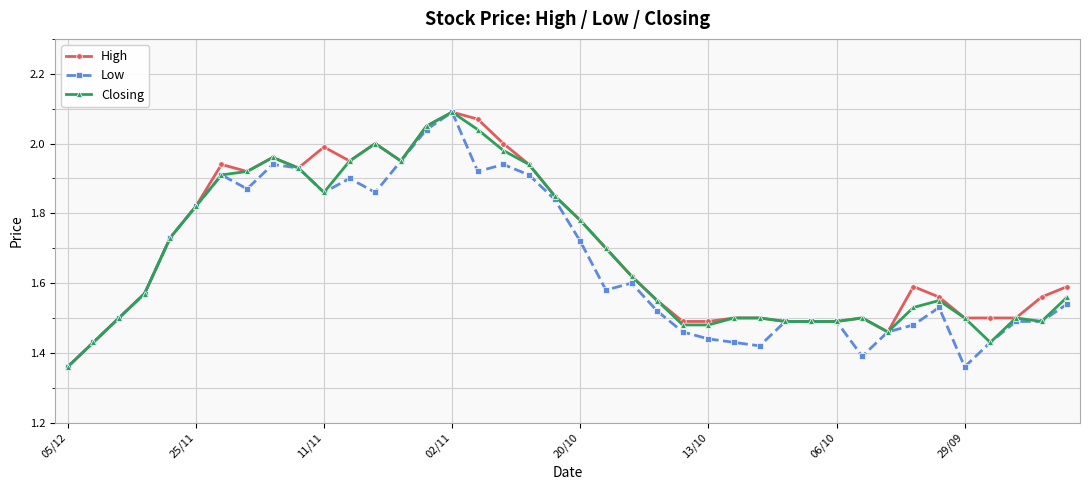

True or false: Low has more than 2 points higher than both neighbors.

True